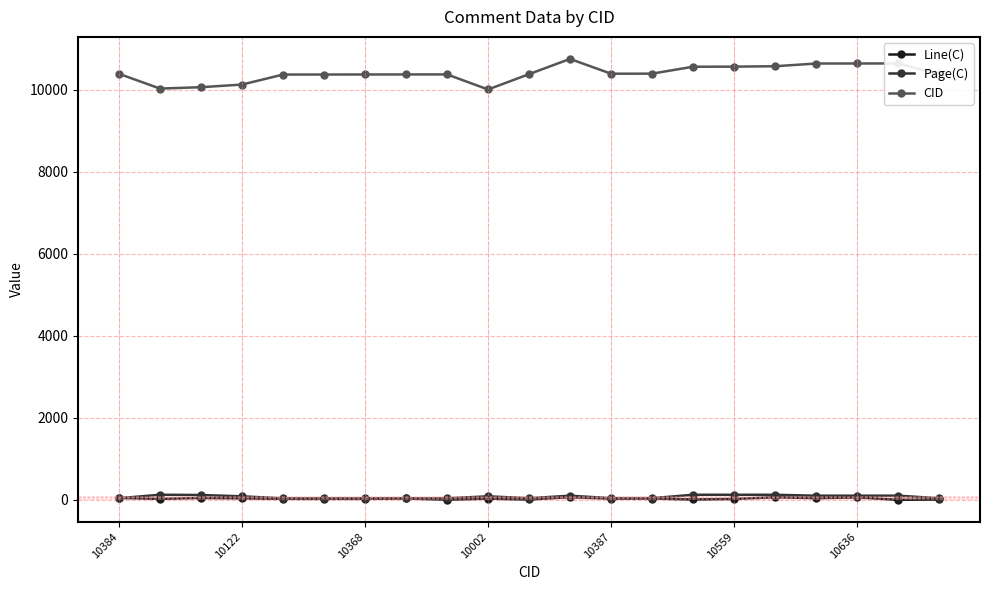

True or false: CID has more than 2 interior local peaks.

True